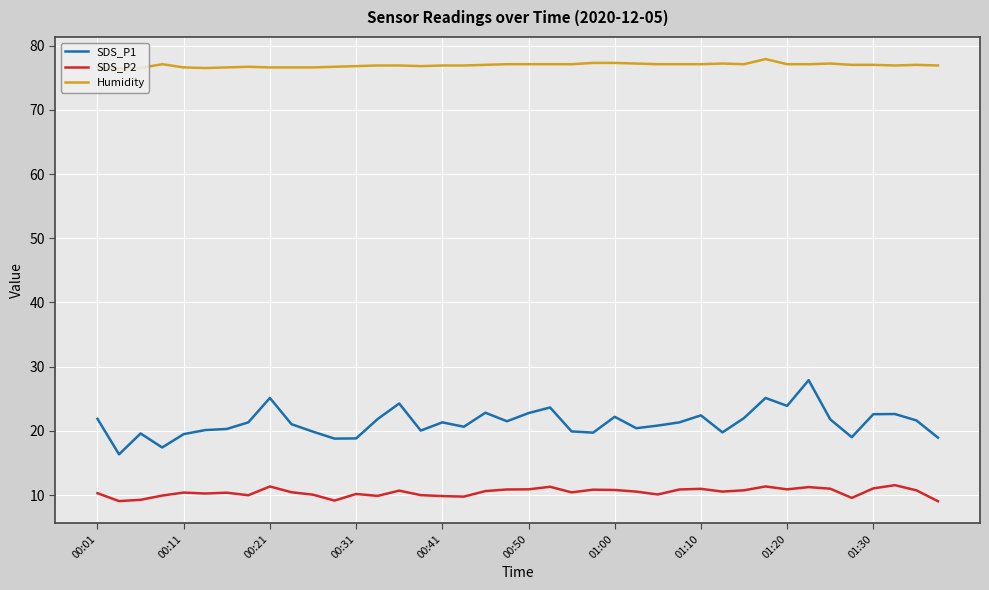

What is the smallest value displayed?

9.1